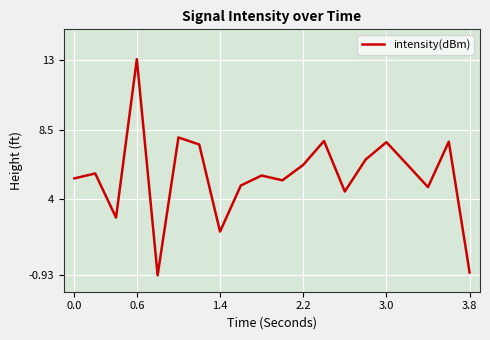

What is the greatest value displayed?

13.1